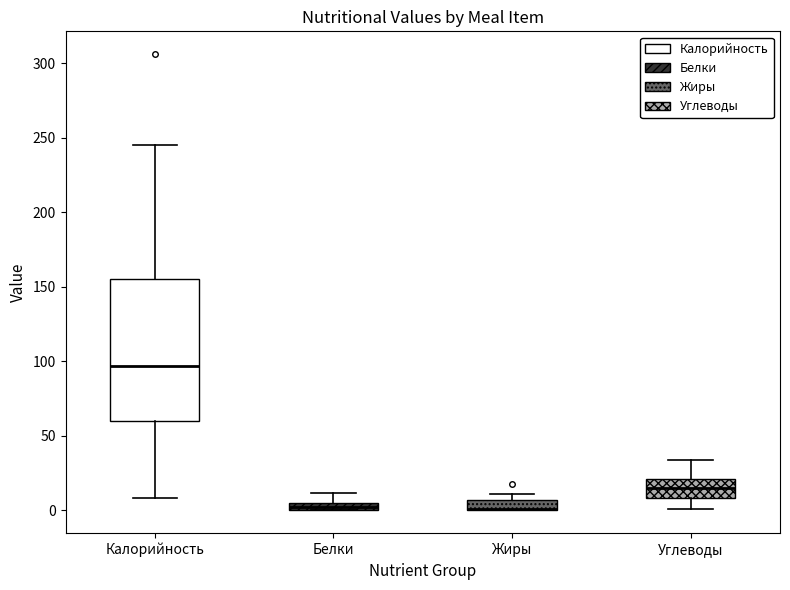

Comparing the boxes themselves (not the whiskers), which one is the tallest?

Калорийность